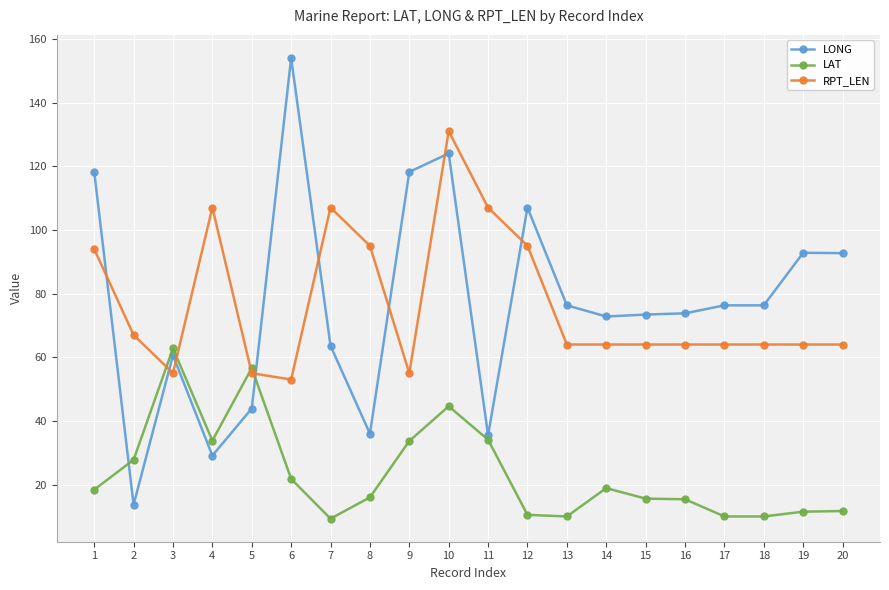

After their last crossing, which series has the higher values: RPT_LEN or LONG?

LONG